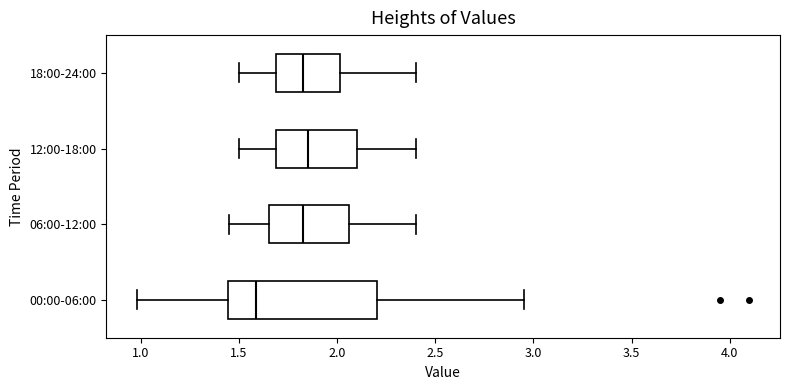

Which box has the furthest to the left median line?

00:00-06:00